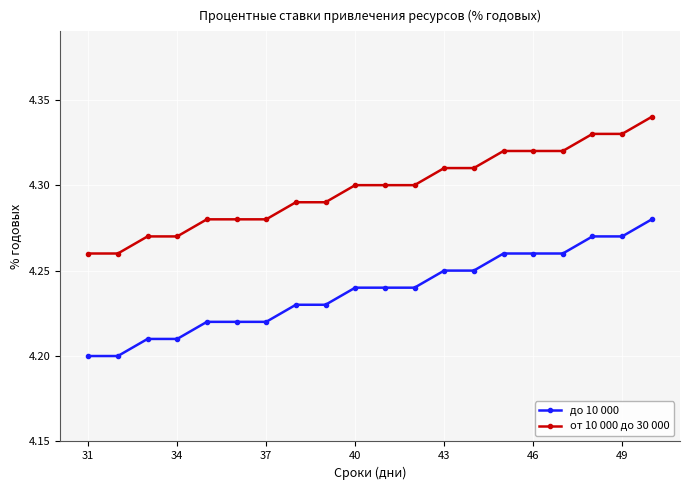

True or false: до 10 000 and от 10 000 до 30 000 cross at least once.

False